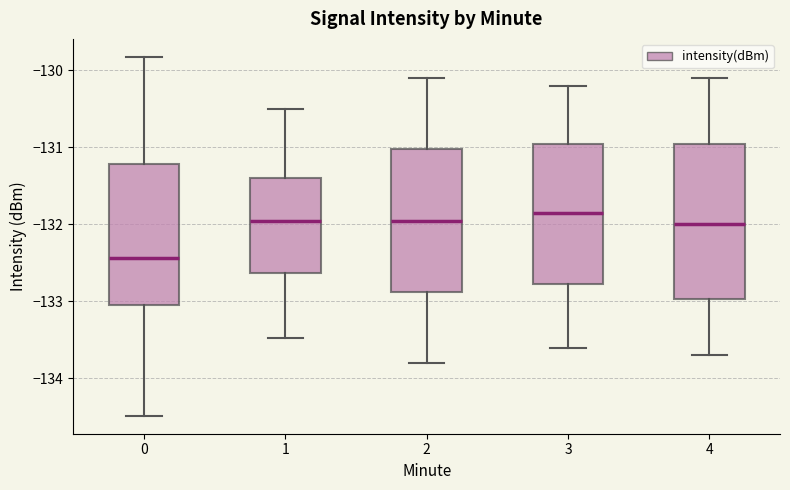

Where does the lower whisker of the box at x = 1 end on the y-axis? The values are not printed on the chart, so give them approximately, as read against the axis.

-133.5